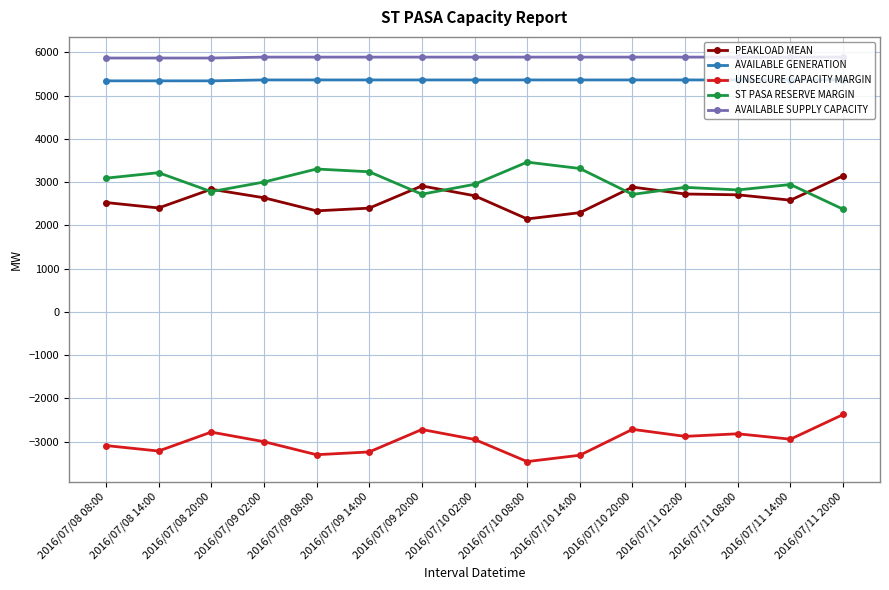

What is the sum of the UNSECURE CAPACITY MARGIN values at 2016/07/08 08:00 and 2016/07/11 20:00?

-5466